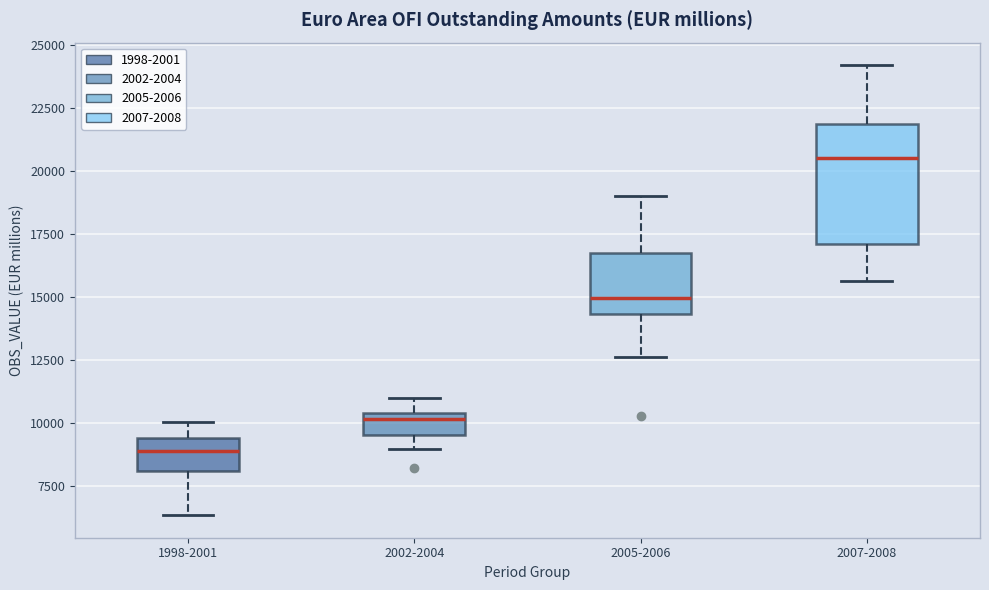

Where does the median line of the box for 1998-2001 sit on the y-axis? The values are not printed on the chart, so give them approximately, as read against the axis.

9000